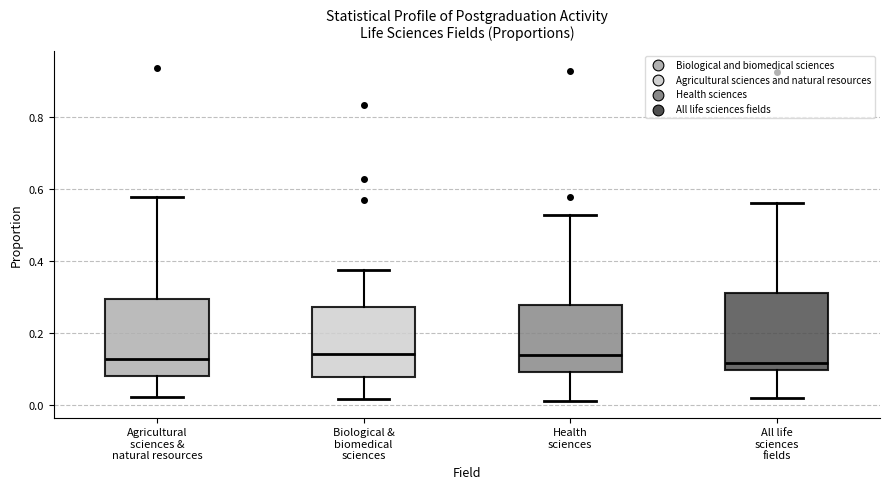

Reading left to right, transcribe this box plot: for each box, give where its median line is, the range the box spans, and where its two whiskers end, as read against the y-axis. The values are not printed on the chart, so give them approximately, as read against the axis.

Agricultural sciences & natural resources: median 0.12, box 0.08 to 0.30, whiskers 0.02 to 0.58
Biological & biomedical sciences: median 0.14, box 0.08 to 0.28, whiskers 0.02 to 0.38
Health sciences: median 0.14, box 0.10 to 0.28, whiskers 0.02 to 0.52
All life sciences fields: median 0.12, box 0.10 to 0.30, whiskers 0.02 to 0.56